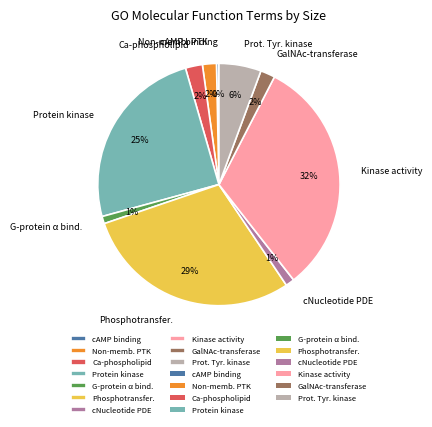

Do G-protein α bind. and Non-memb. PTK together represent more than half of the pie?

No